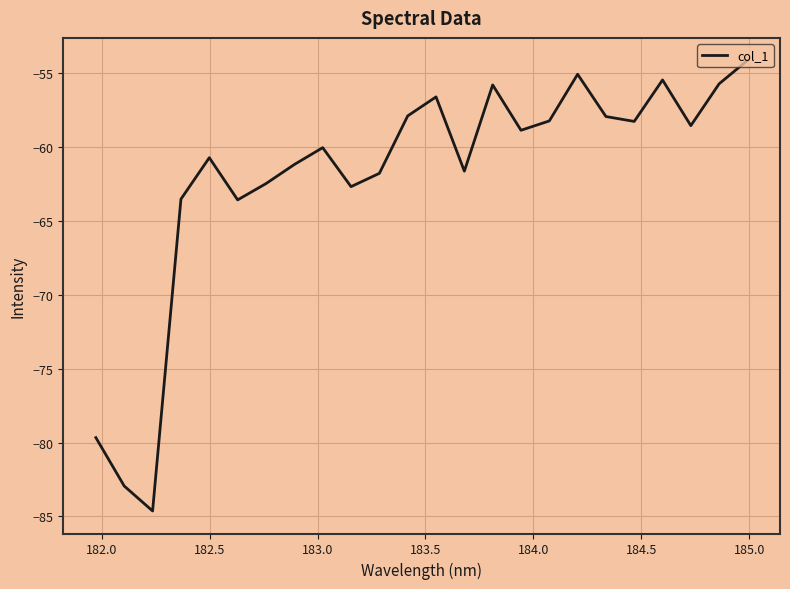

What is the difference between the maximum and minimum values?

30.5